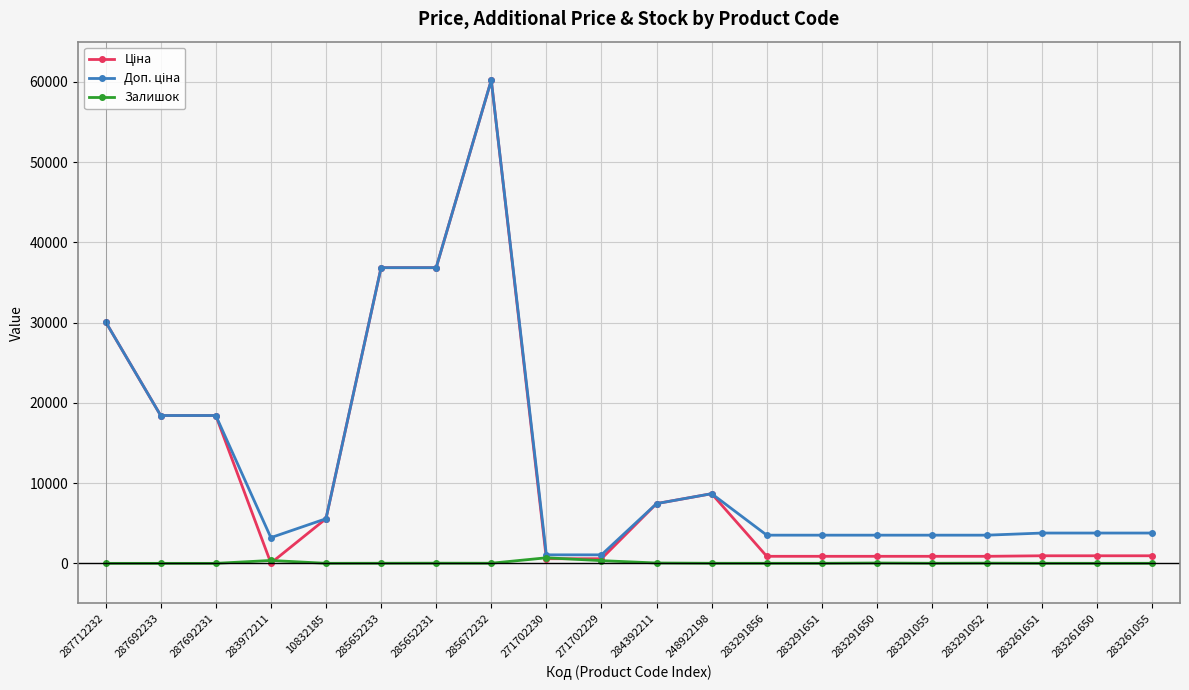

True or false: Залишок has more than 0 points higher than both neighbors.

True